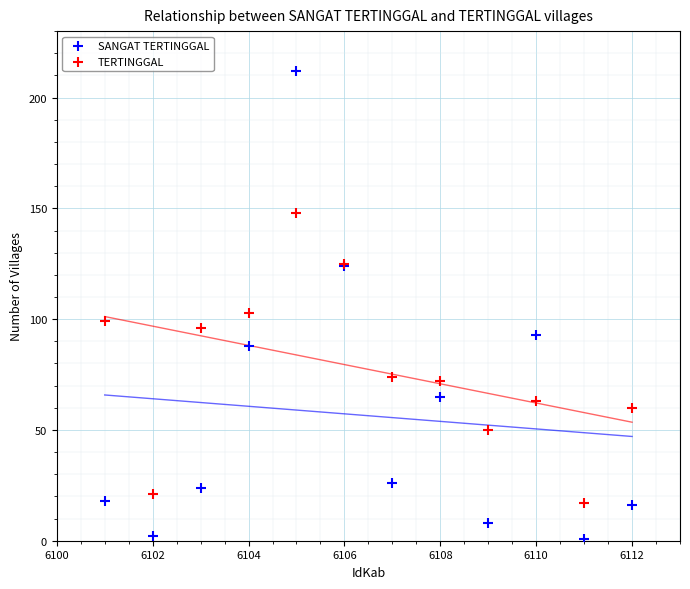

Which series has the largest Y range (max minus min)?

SANGAT TERTINGGAL